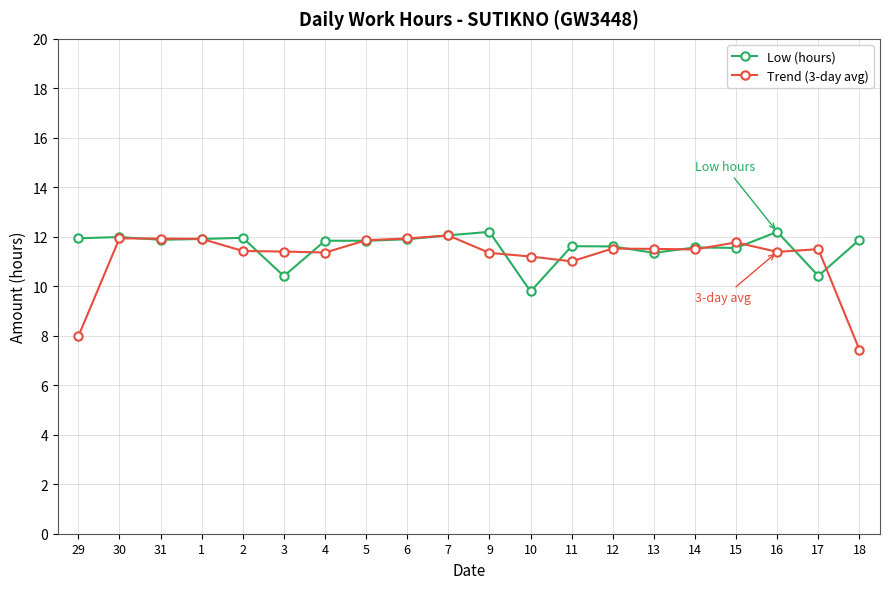

Where is Low (hours) nearest to the value 10?

10